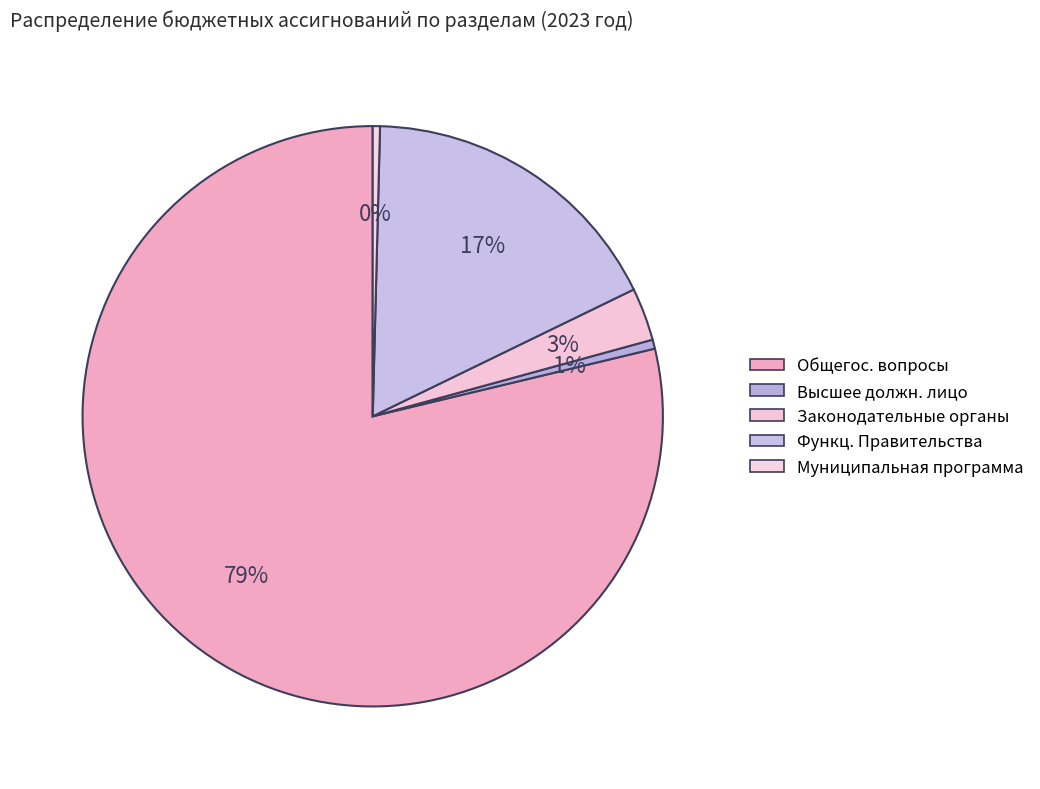

What is the majority slice?

ОБЩЕГОСУДАРСТВЕННЫЕ ВОПРОСЫ